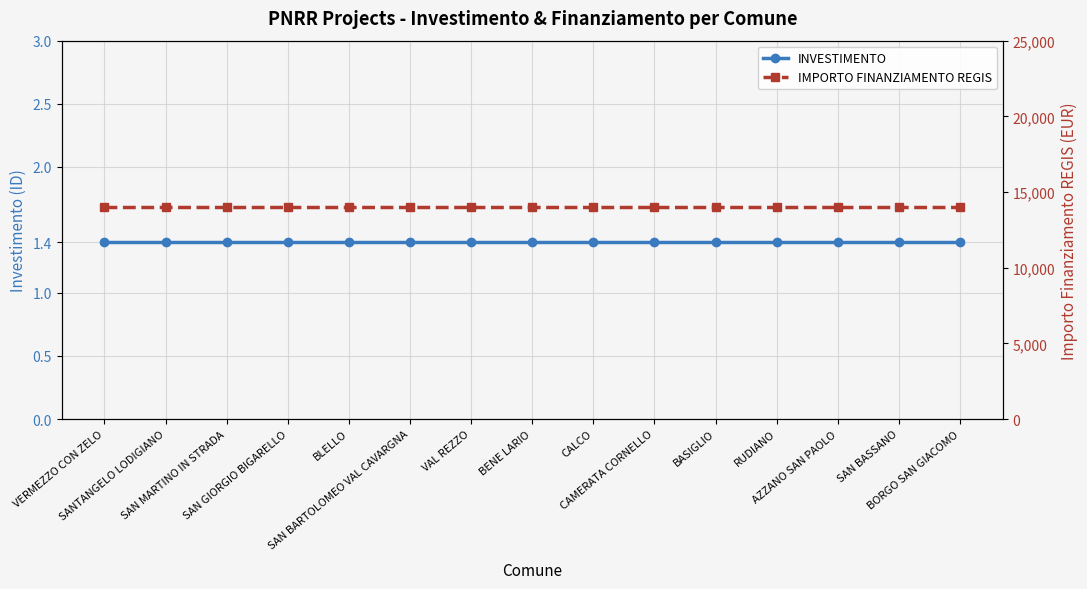

At which category is the sum across all series the highest?

VERMEZZO CON ZELO